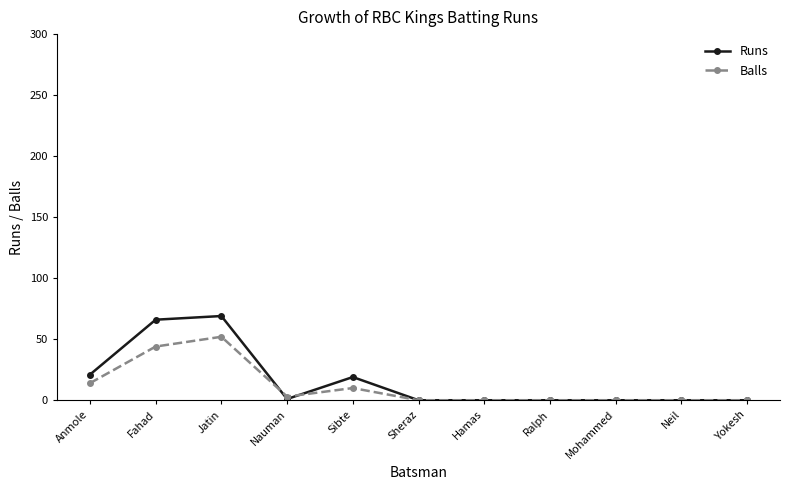

Is it true that Runs equals 0 at Ralph?

True